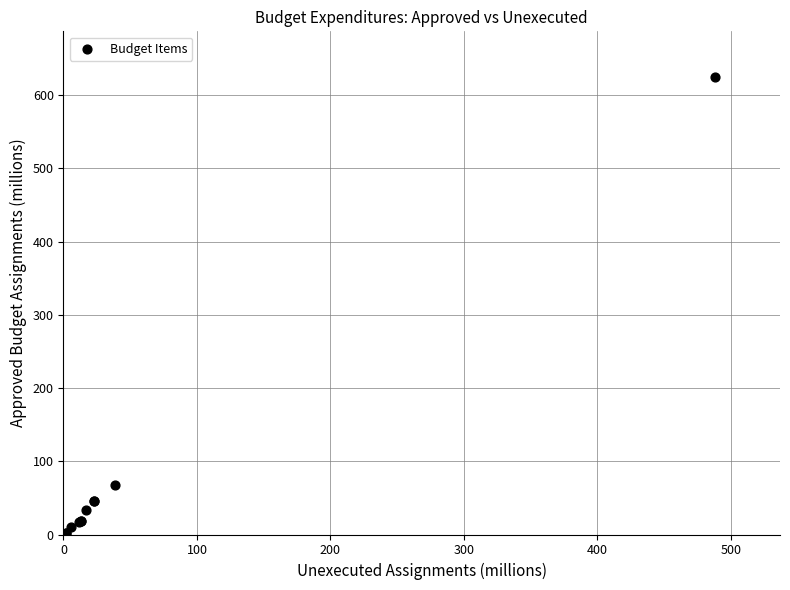

What Y value in the scatter plot is closest to 312?

67.6